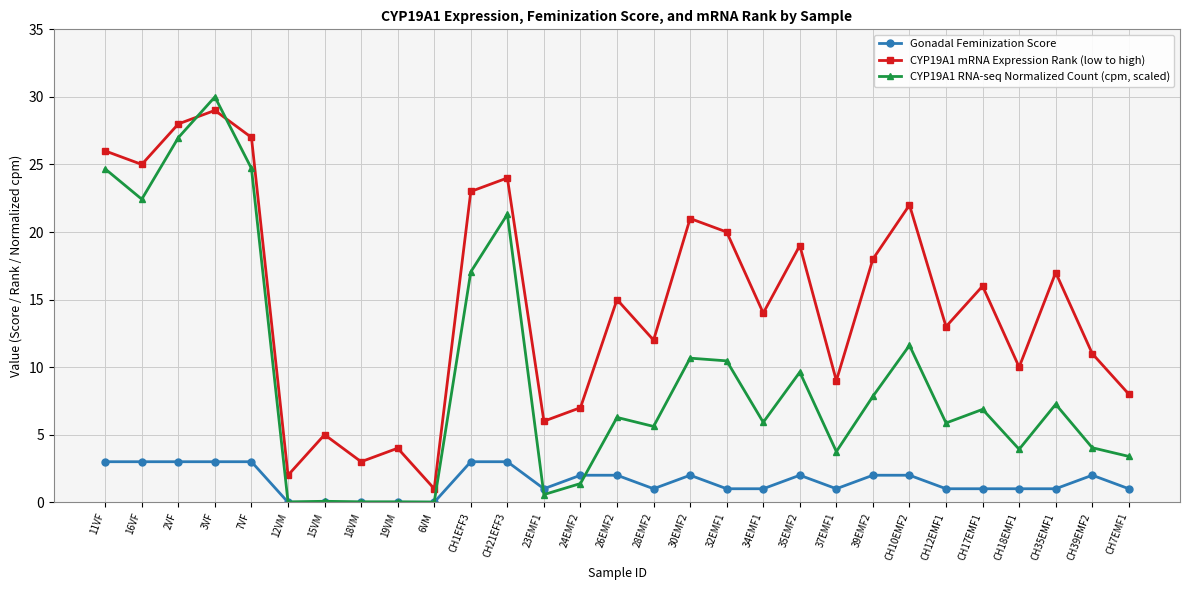

What is the sum of all Gonadal Feminization Score values?

45.0